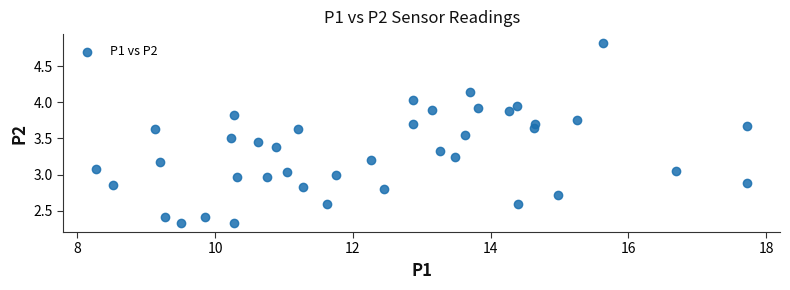

What is the range of Y values (max minus min)?

2.5